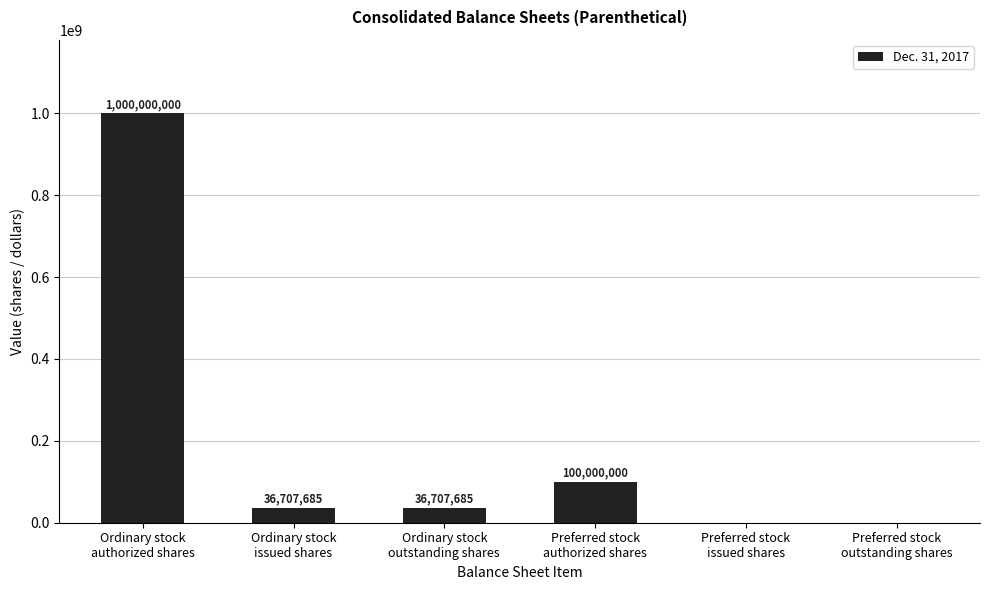

What is the average value?

195569228